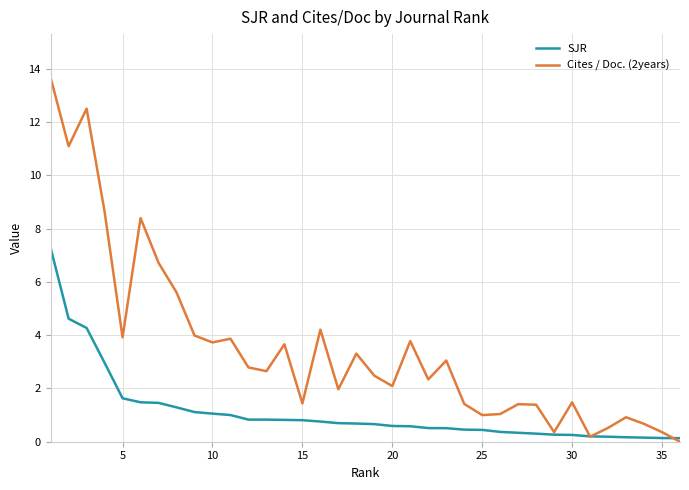

Which series has the largest total across all categories?

Cites / Doc. (2years)